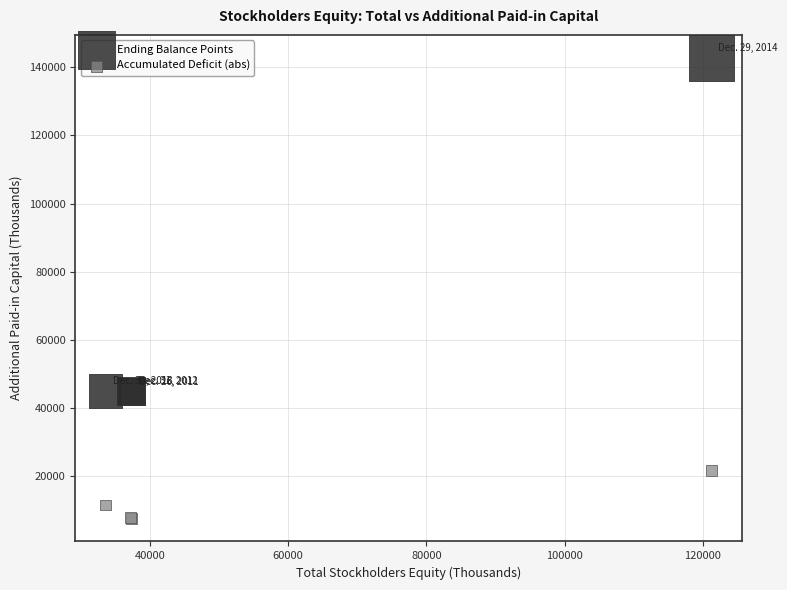

In the Accumulated Deficit (abs) series, what Y value is closest to 14645?

11621